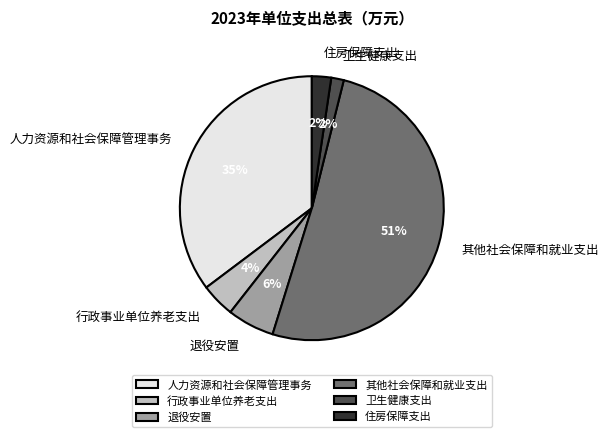

Between 卫生健康支出 and 行政事业单位养老支出, which is larger?

行政事业单位养老支出